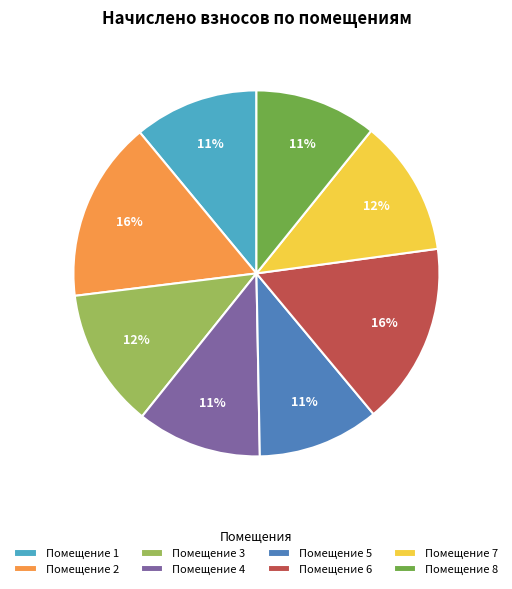

Does Помещение 7 represent more than half of the total?

No